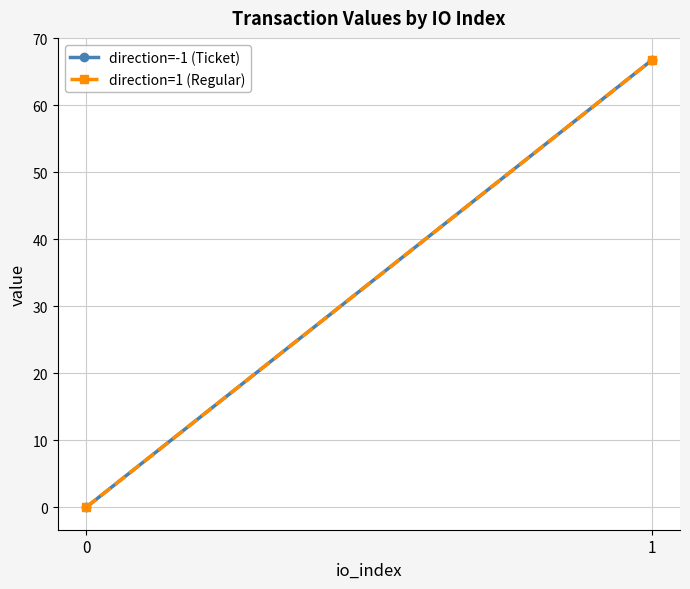

True or false: direction=-1 (Ticket) has a value of 66.7 at 1.

True